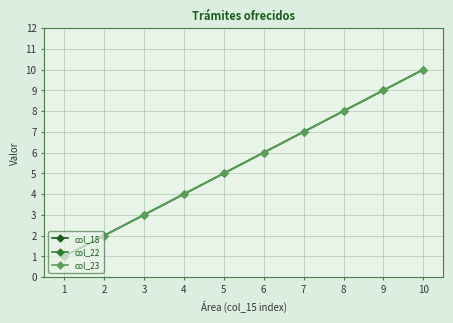

True or false: col_23 has a value of 6 at 6.

True